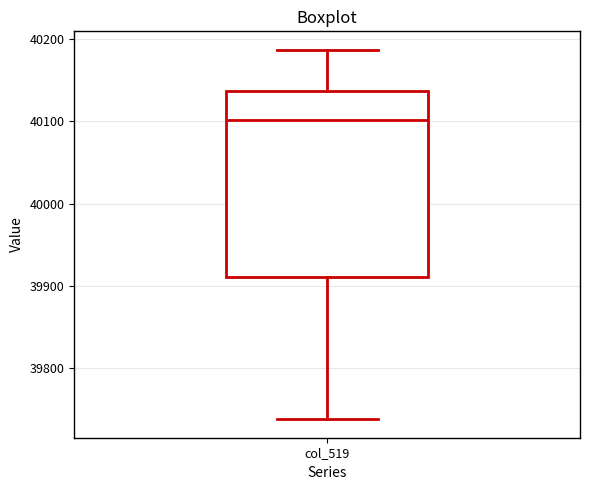

Transcribe this box plot: give where the median line is, the range the box spans, and where the two whiskers end, as read against the y-axis. The values are not printed on the chart, so give them approximately, as read against the axis.

median 40100, box 39910 to 40140, whiskers 39740 to 40190